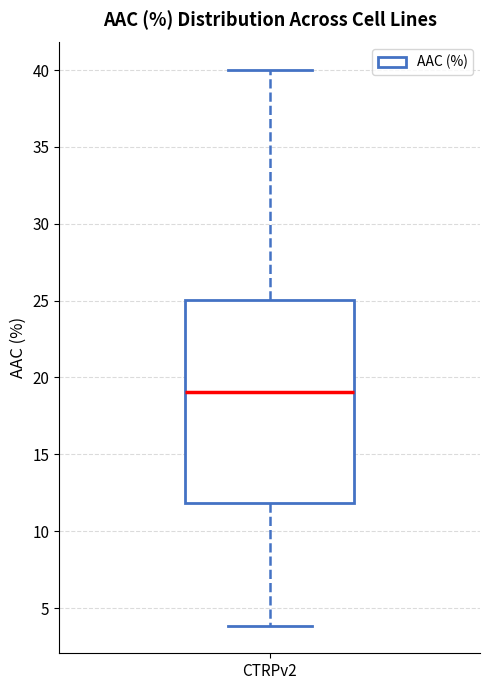

Read this box plot against the y-axis: the position of the median line, the range covered by the box, and the ends of both whiskers. The values are not printed on the chart, so give them approximately, as read against the axis.

median 19, box 12 to 25, whiskers 4 to 40